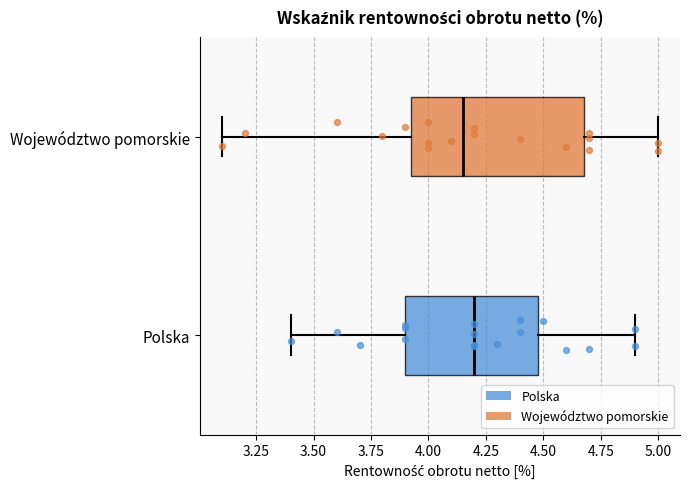

Reading bottom to top, read every box against the x-axis: the position of its median line, the range the box covers, and the ends of its whiskers. The values are not printed on the chart, so give them approximately, as read against the axis.

Polska: median 4.20, box 3.90 to 4.50, whiskers 3.40 to 4.90
Województwo pomorskie: median 4.15, box 3.95 to 4.70, whiskers 3.10 to 5.00